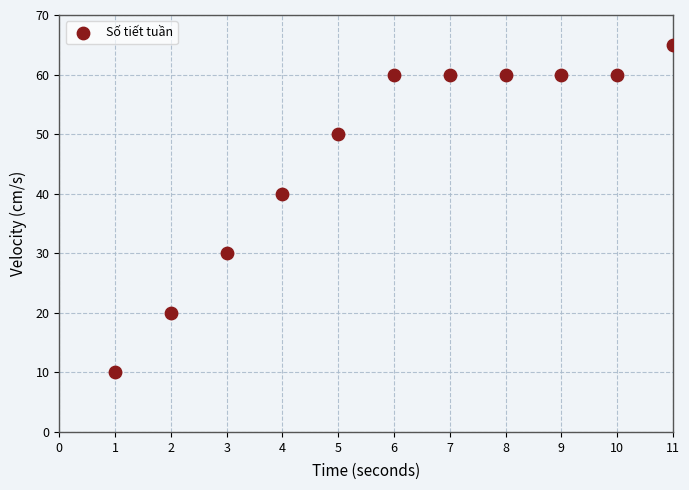

What is the average Y value?

47